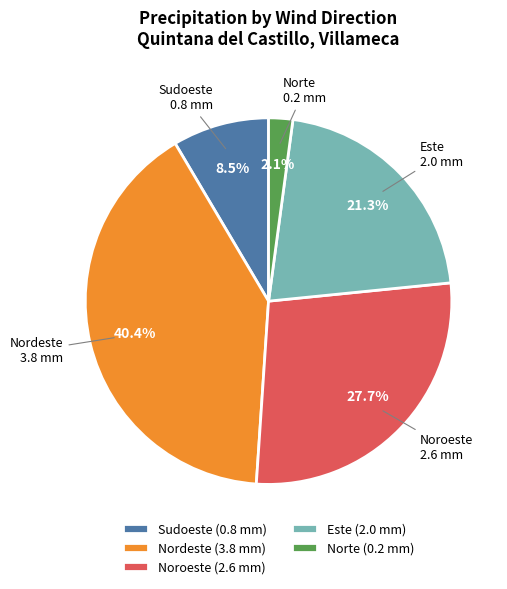

What is the smallest slice in the pie chart?

Norte